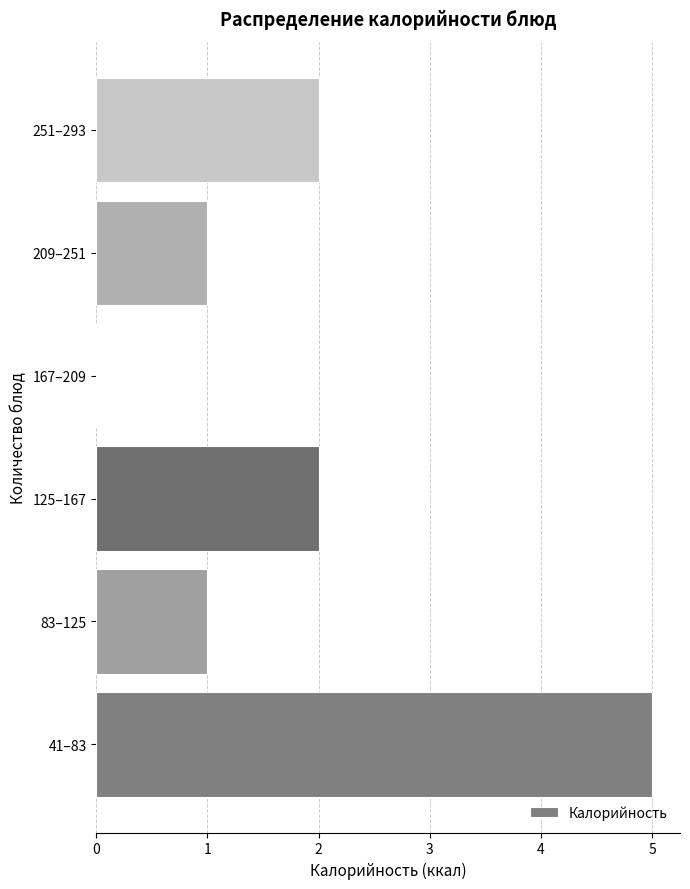

Reading bottom to top, list all the values displayed in this chart.

41–83=5	83–125=1	125–167=2	167–209=0	209–251=1	251–293=2